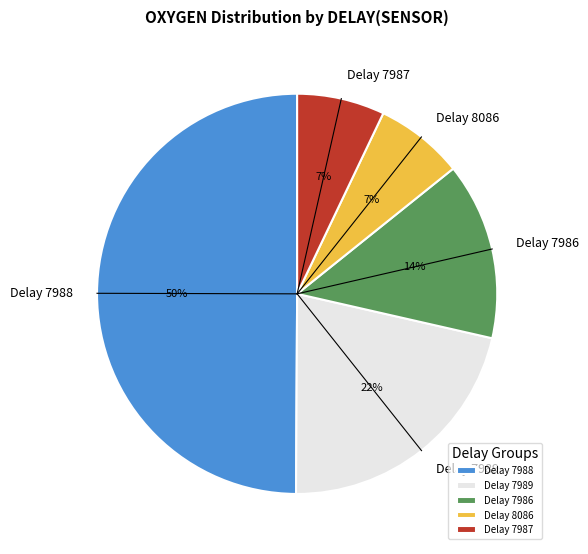

Is Delay 8086 the majority of the pie?

No